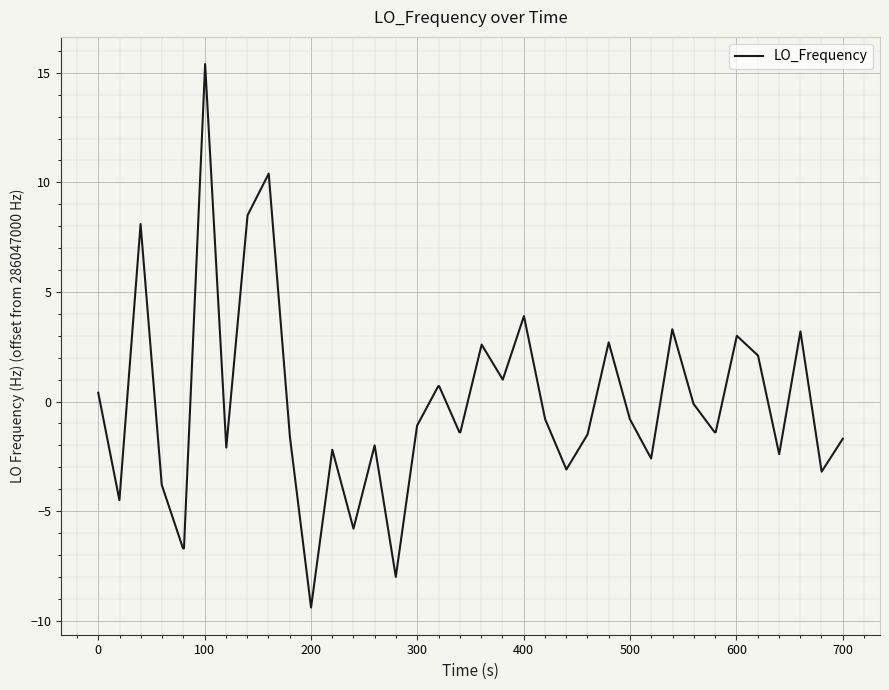

What is the maximum value shown in the chart?

15.4